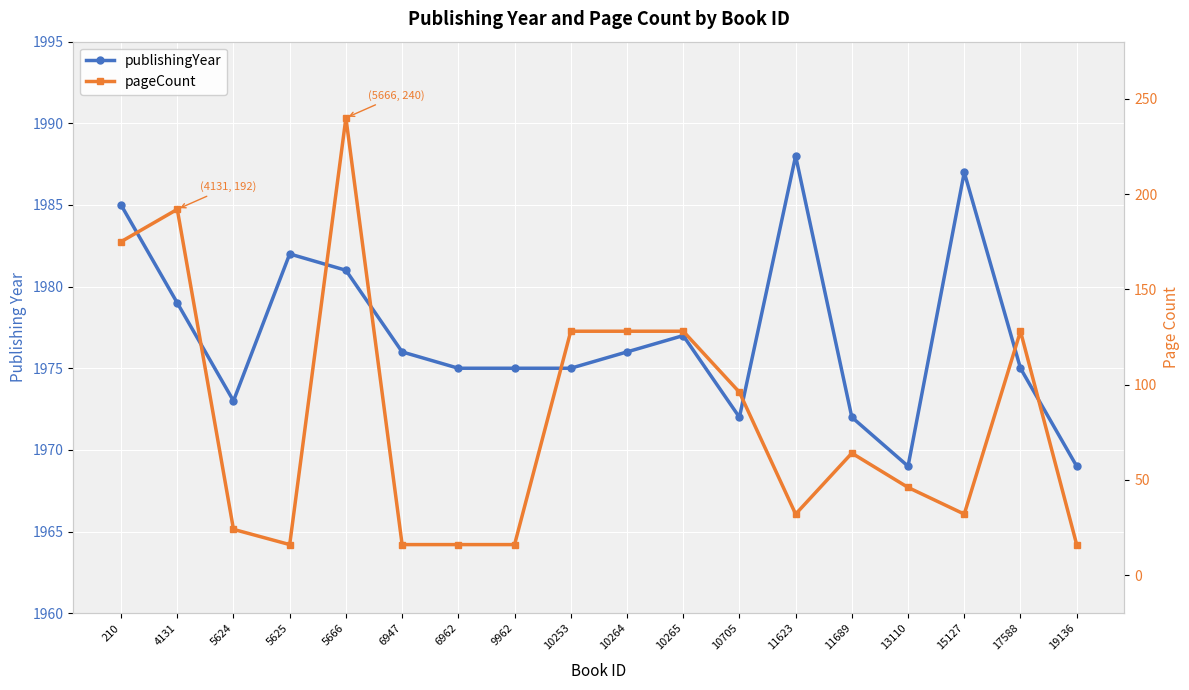

What is the sum of the pageCount values at 10264 and 19136?

144